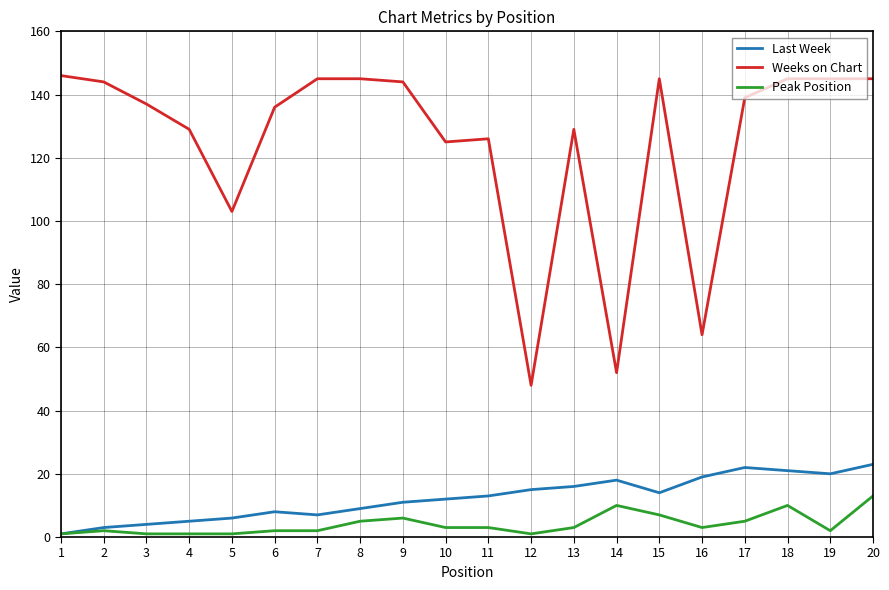

How many categories are shown in the chart?

20